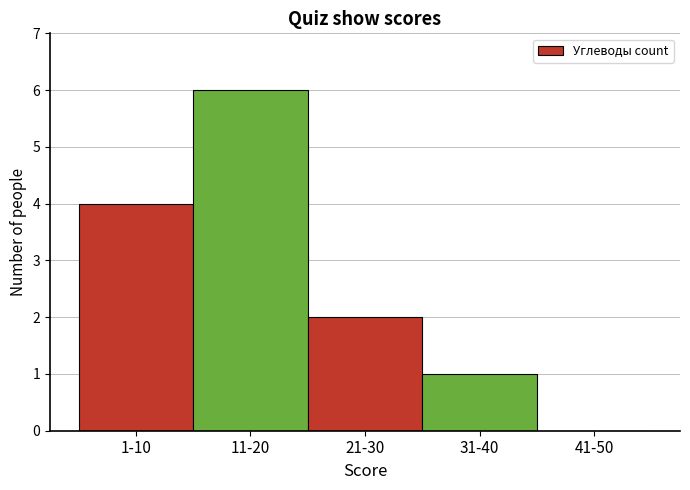

Reading right to left, transcribe all the data shown in this chart.

41-50=0	31-40=1	21-30=2	11-20=6	1-10=4